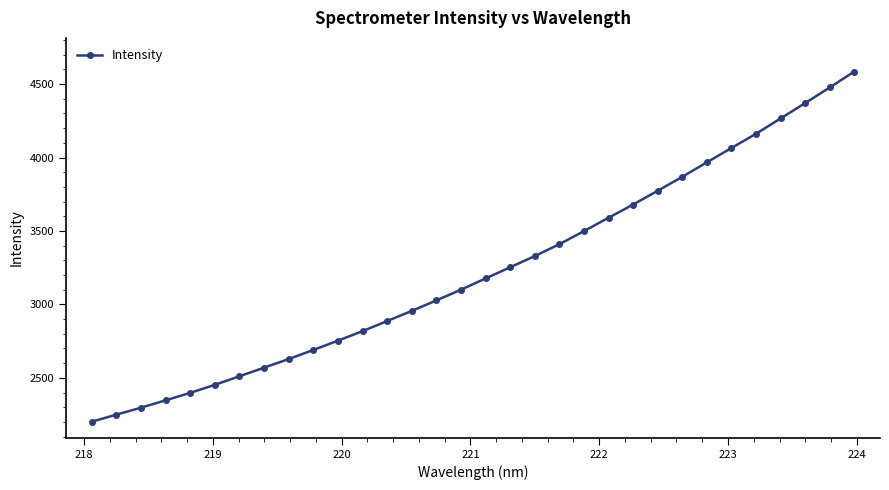

What is the greatest value displayed?

4585.0